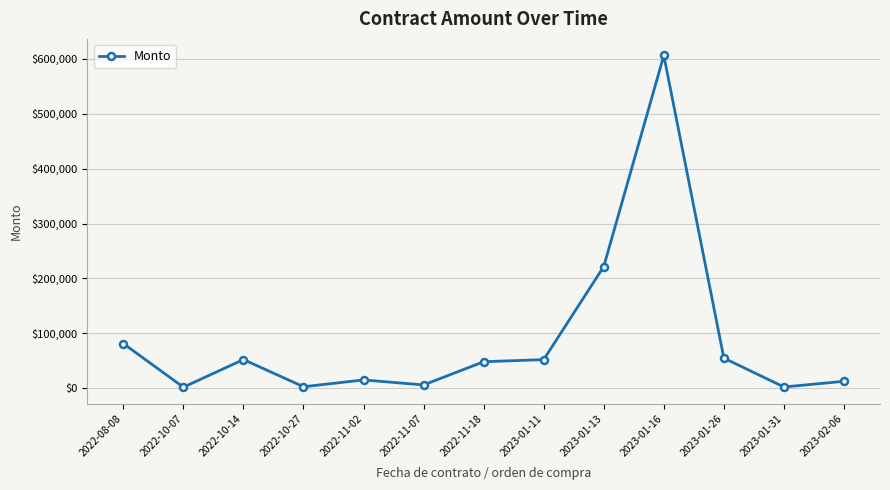

Where is the data nearest to the value 303982?

2023-01-13